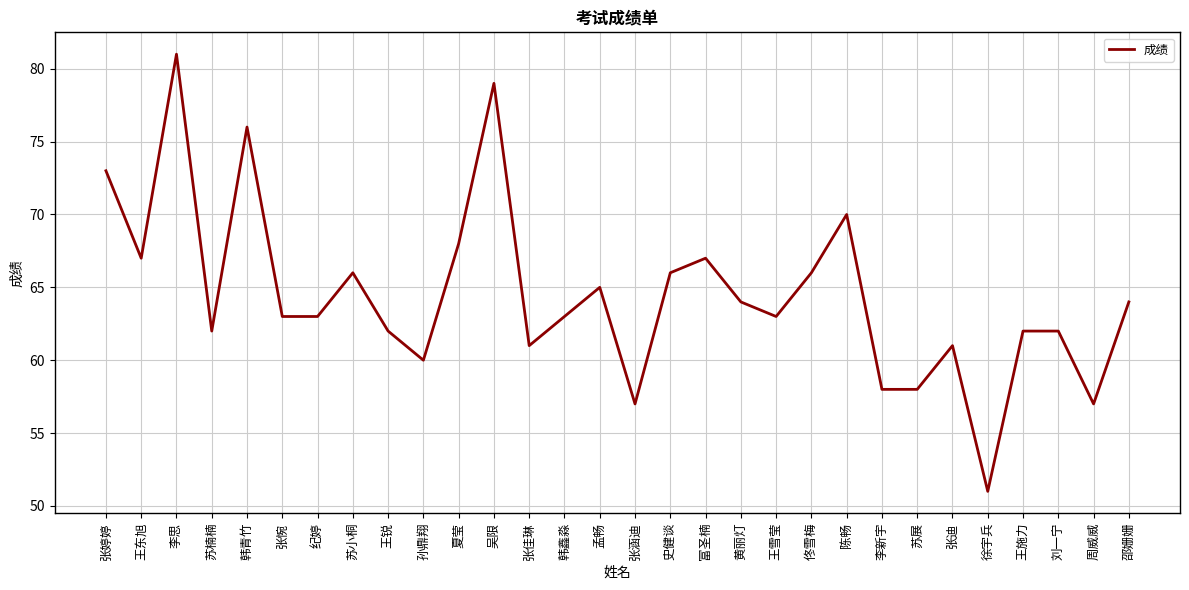

The value at 张迪 is 95. True or false?

False